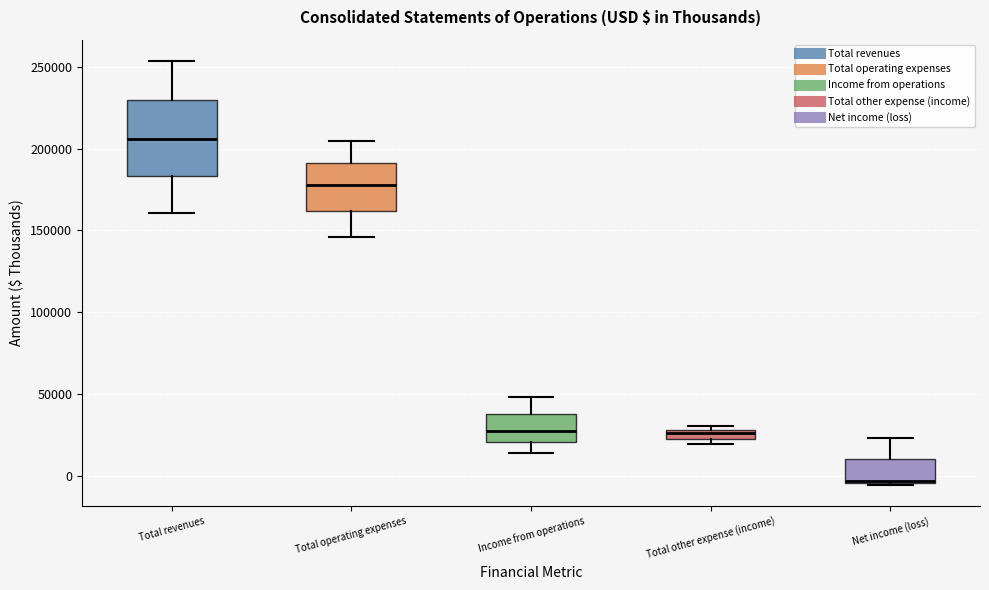

Where does the median line of the box for Income from operations sit on the y-axis? The values are not printed on the chart, so give them approximately, as read against the axis.

30000